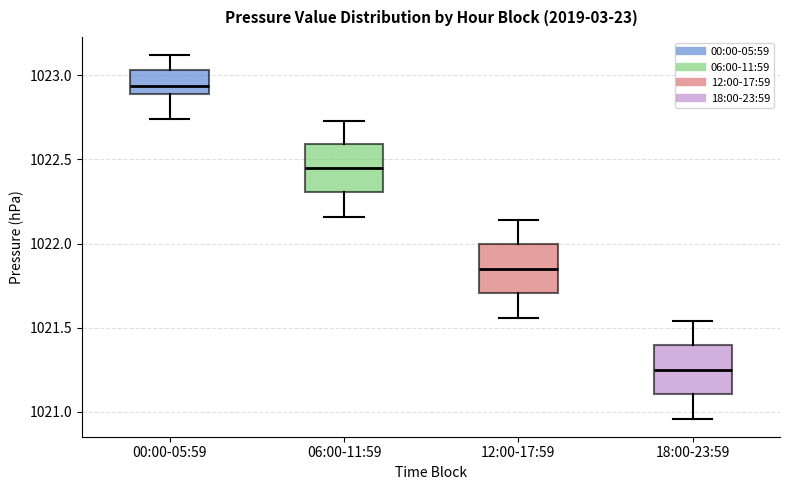

Where is the upper edge of the box for 12:00-17:59 on the y-axis? The values are not printed on the chart, so give them approximately, as read against the axis.

1022.00